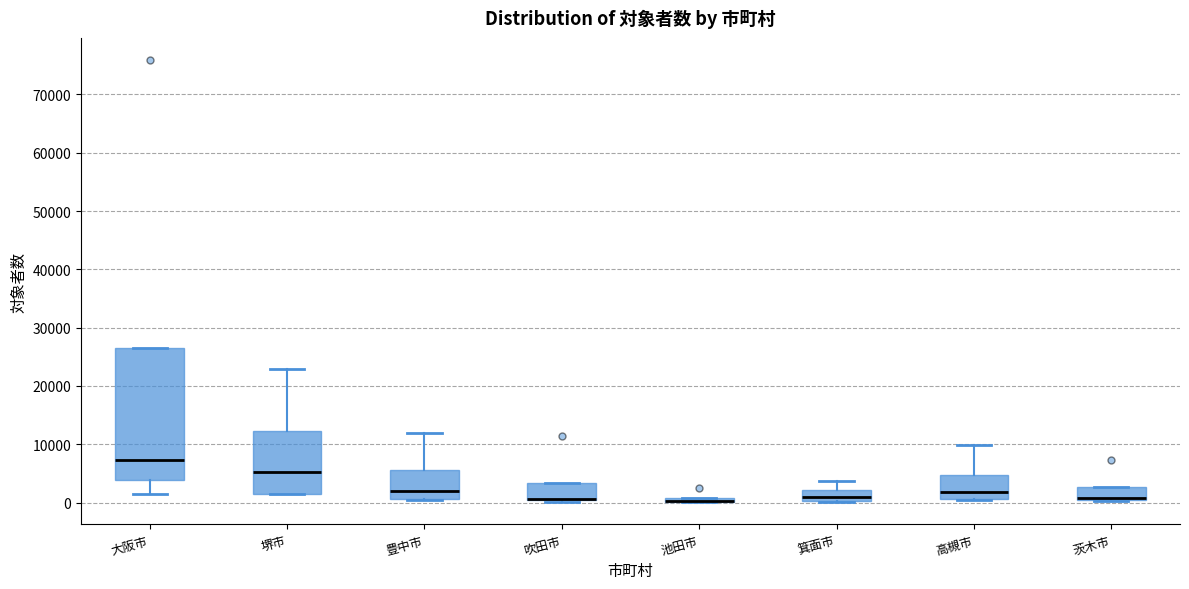

Comparing the boxes themselves (not the whiskers), which one is the tallest?

大阪市